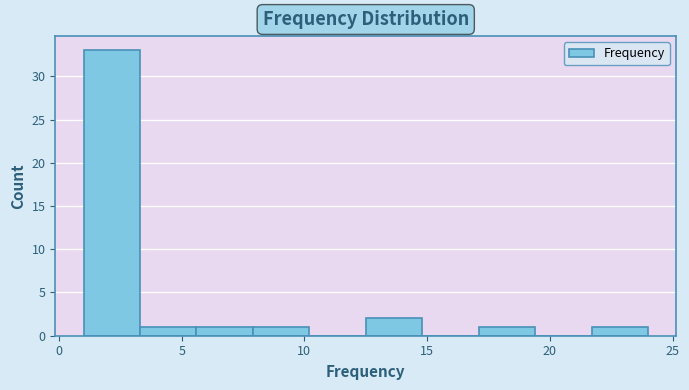

What is the height of the bar covering 7.9 to 10.2 on the x-axis? Neither the bar edges nor the heights are printed on the chart, so give them approximately, as read against the axes.

1